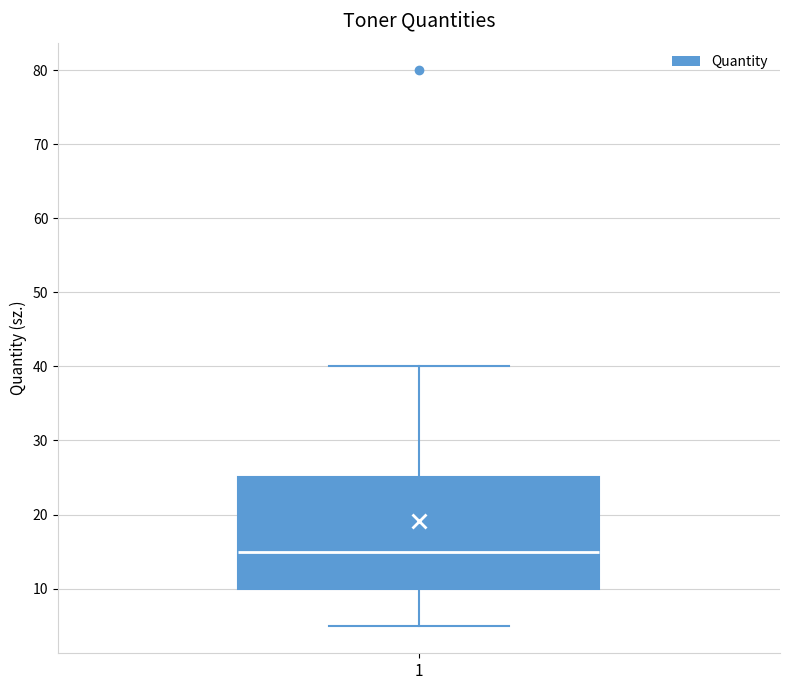

Where does the median line of the box at x = 1 sit on the y-axis? The values are not printed on the chart, so give them approximately, as read against the axis.

15